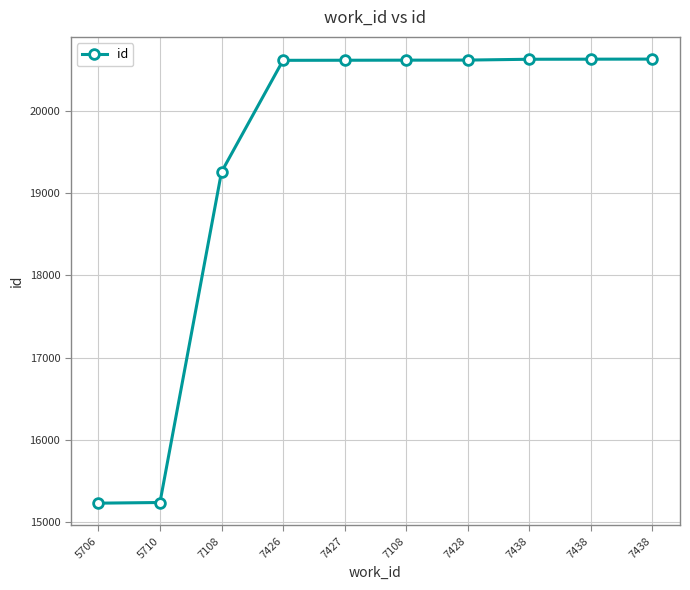

Which category has the highest value across all series?

7438